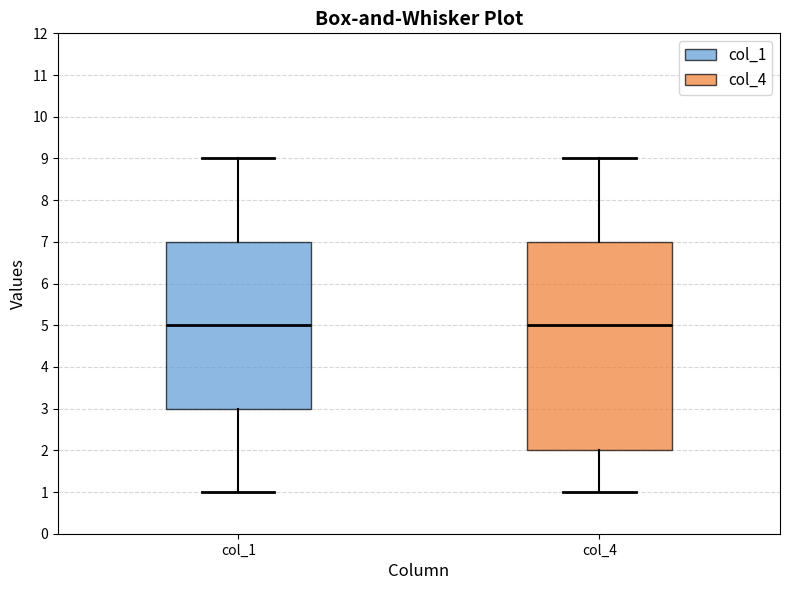

Where does the median line of the box for col_1 sit on the y-axis? The values are not printed on the chart, so give them approximately, as read against the axis.

5